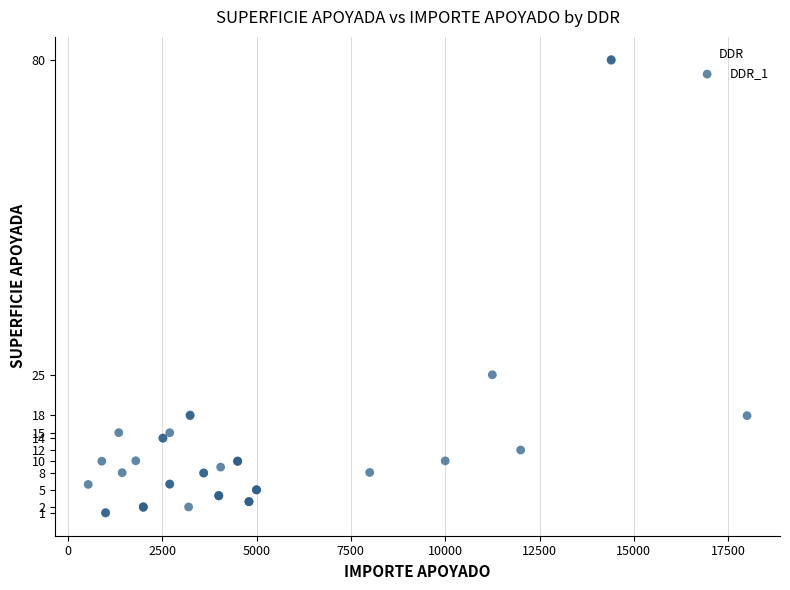

What Y value in the scatter plot is closest to 40?

25.1